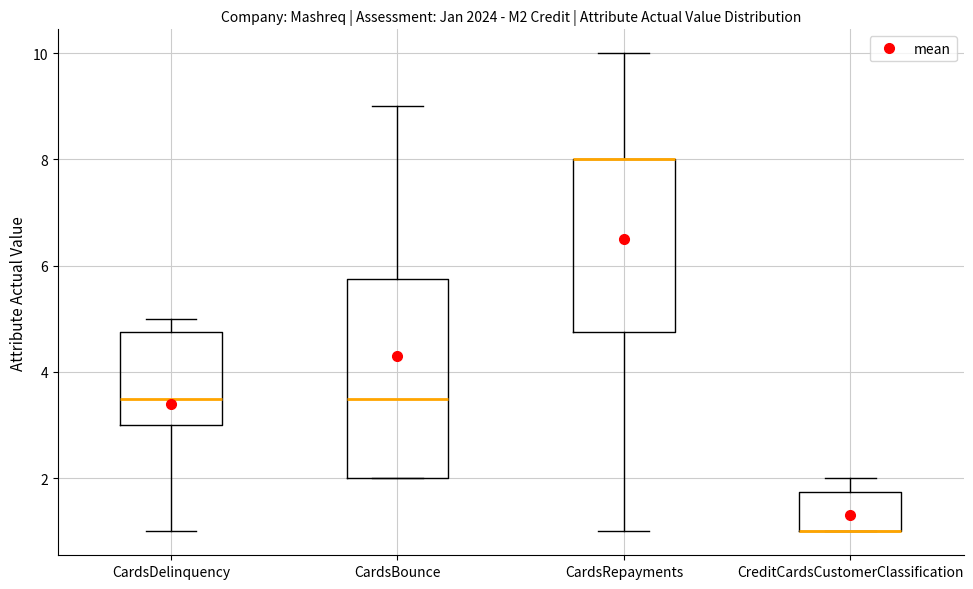

Where is the upper edge of the box for CardsBounce on the y-axis? The values are not printed on the chart, so give them approximately, as read against the axis.

5.8